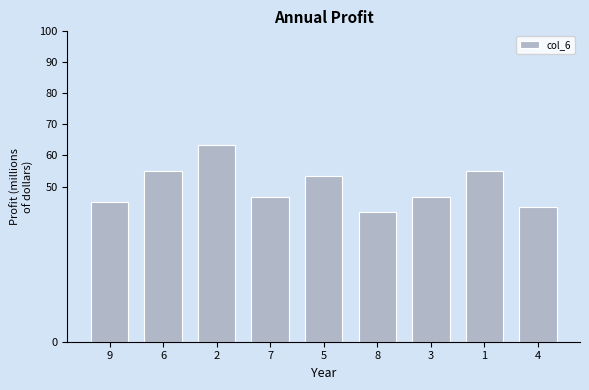

Reading right to left, transcribe all the data shown in this chart.

43.3	55.0	46.7	41.7	53.3	46.7	63.3	55.0	45.0